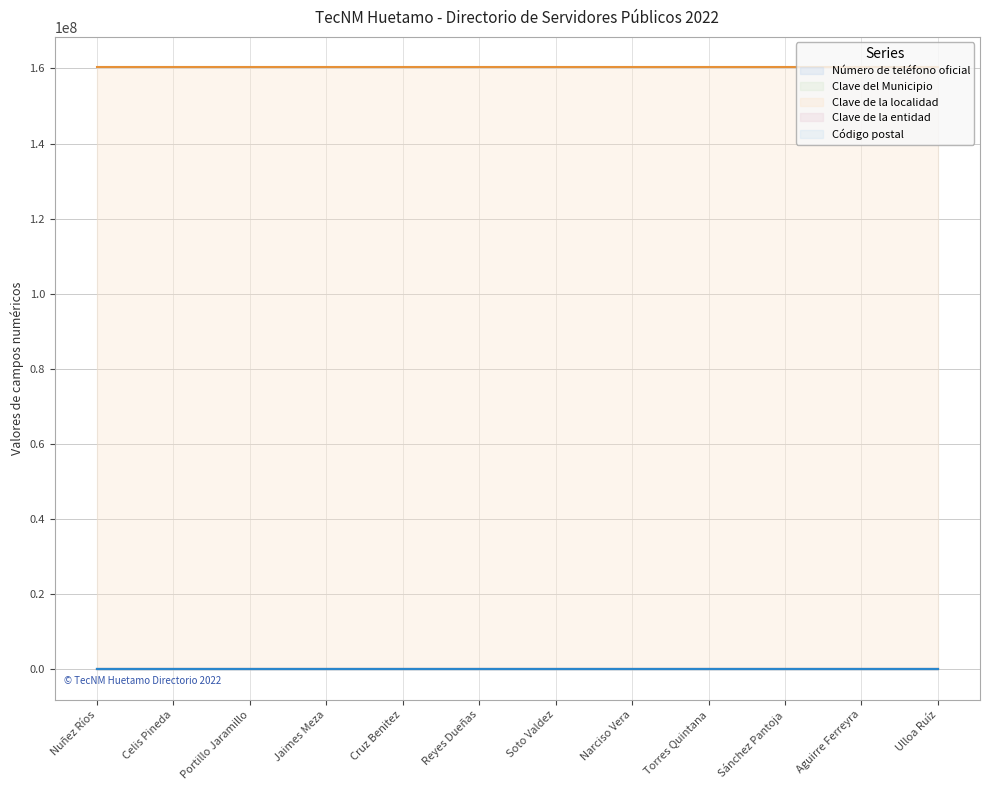

Rank the series at Aguirre Ferreyra from lowest to highest value.

Clave de la entidad, Clave del Municipio, Número de teléfono oficial, Código postal, Clave de la localidad